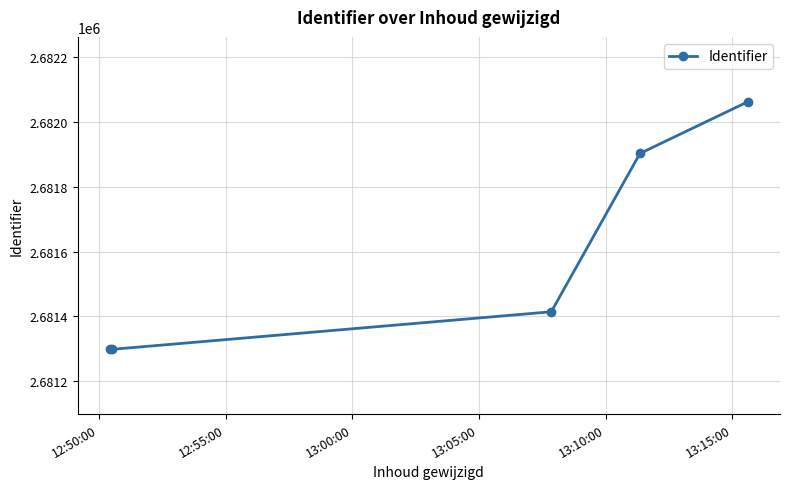

What is the value of the 2nd point from the left?

2681298